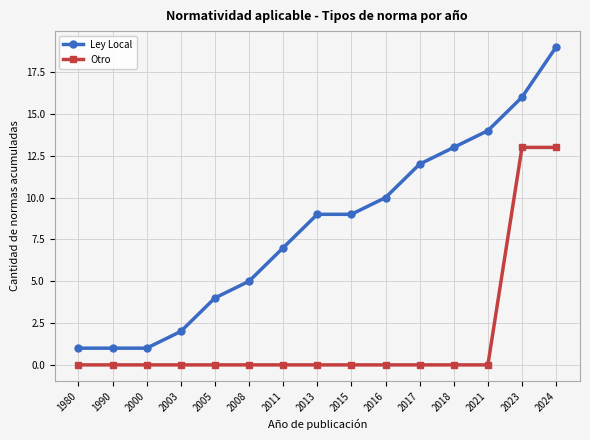

What is the greatest value displayed?

19